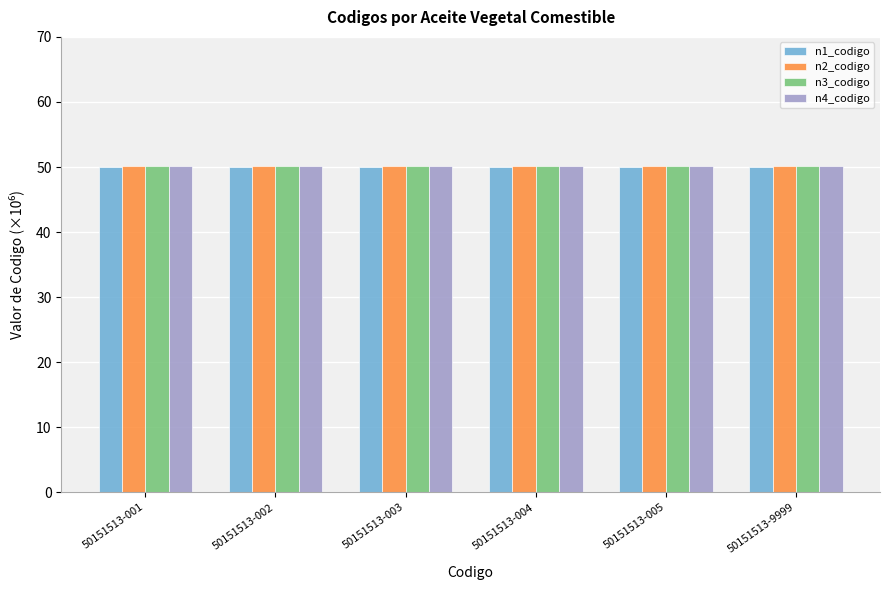

Are the bars grouped side by side (vs. stacked)?

Yes